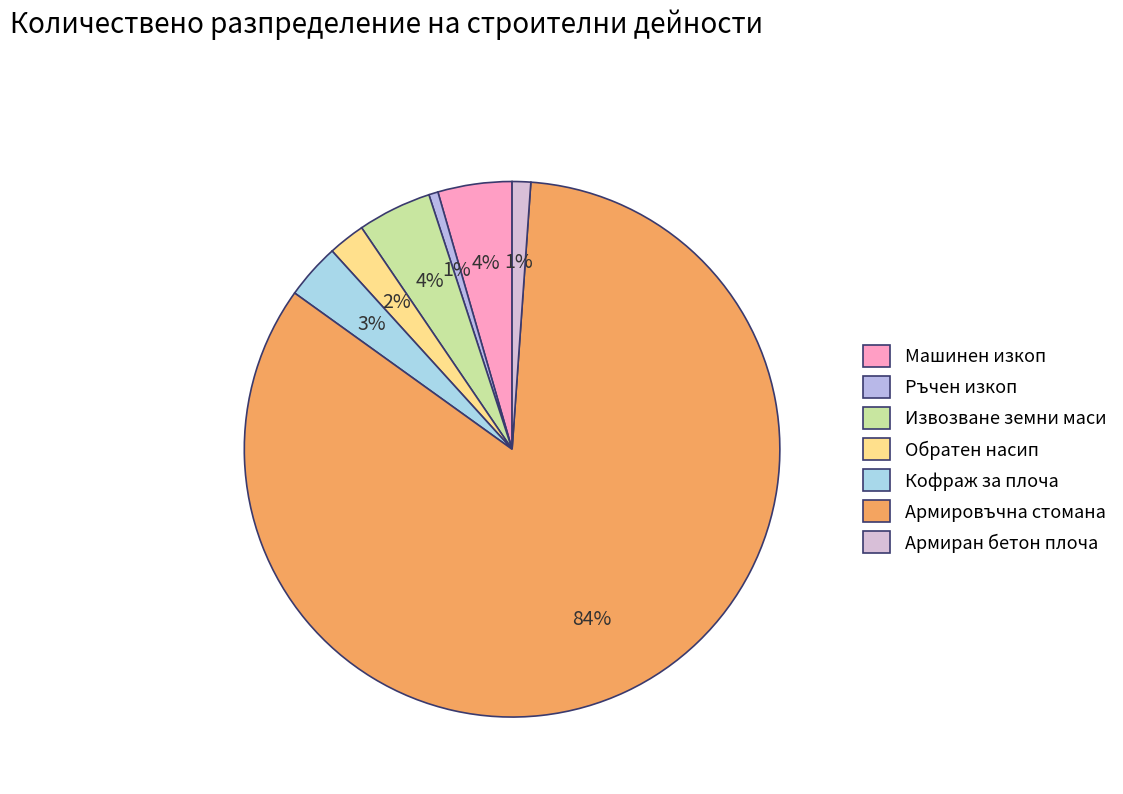

Is it true that Извозване земни маси is 4% of the pie?

True